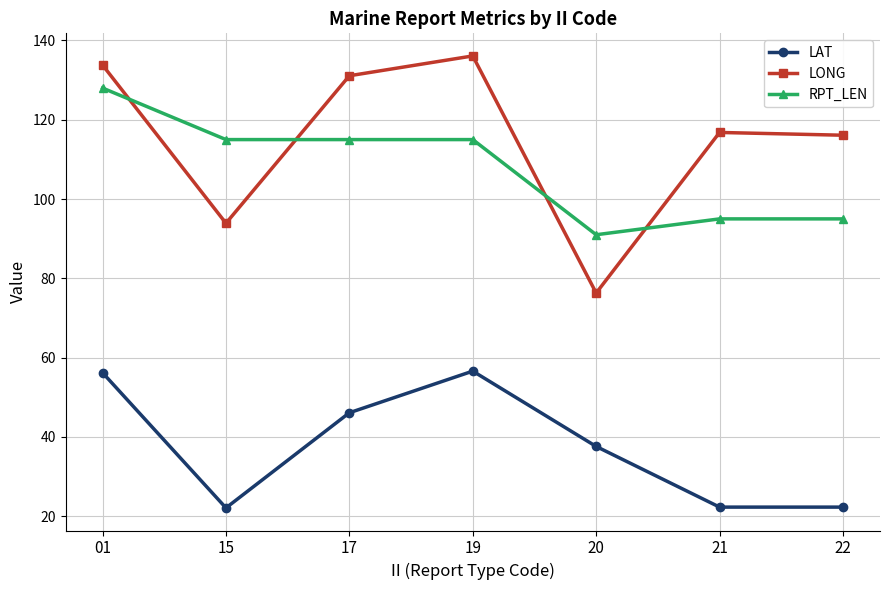

What is the value of the RPT_LEN point at the 5th from the left?

91.0